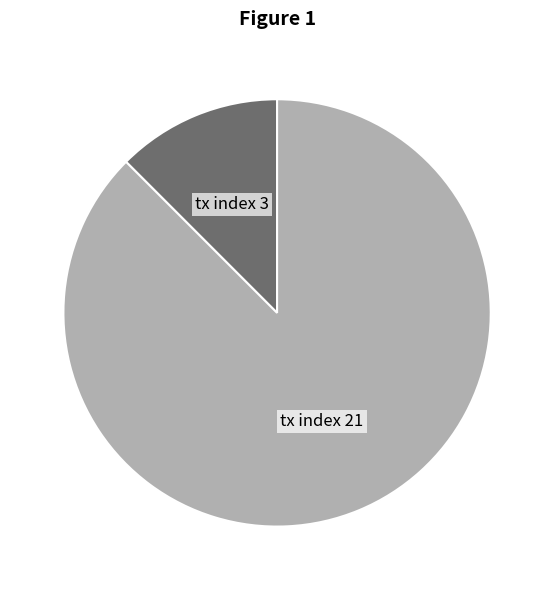

Combined, do tx index 3 and tx index 21 account for over 50%?

Yes